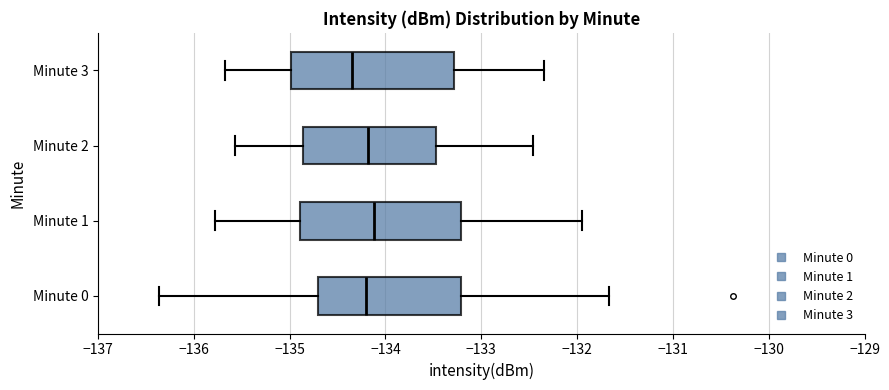

Where does the median line of the box for Minute 0 sit on the x-axis? The values are not printed on the chart, so give them approximately, as read against the axis.

-134.2